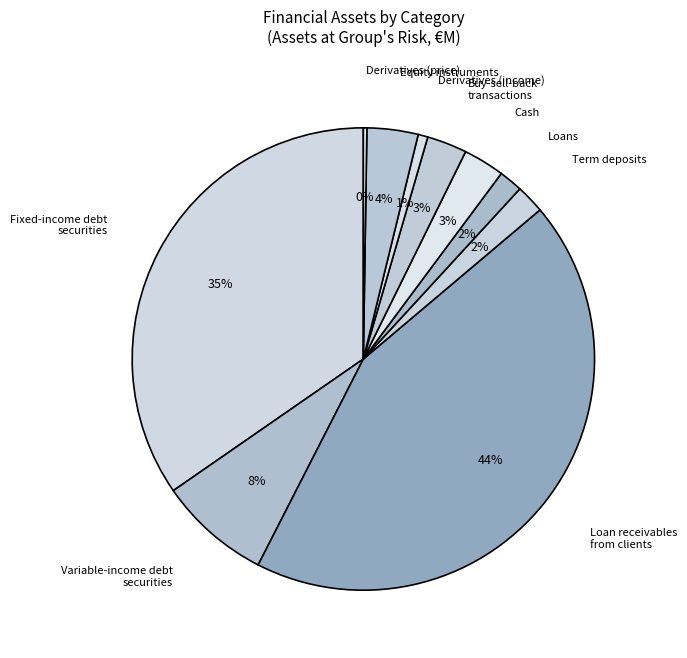

To the nearest percent, what is the difference between the Derivatives (income) and Buy-sell-back transactions slice percentages?

2%